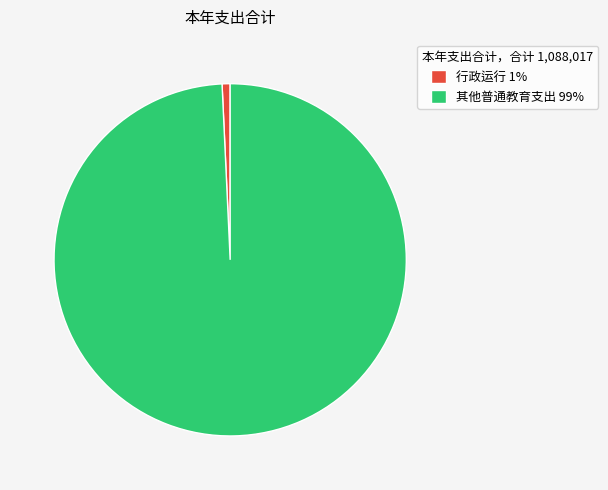

True or false: 行政运行 accounts for 11% of the total.

False